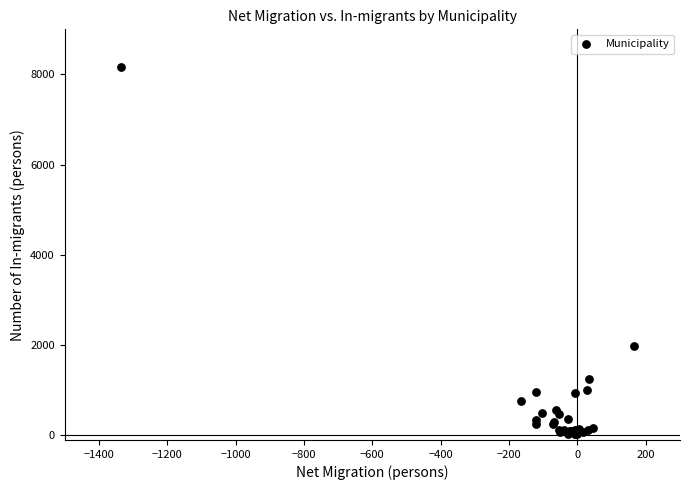

What Y value in the scatter plot is closest to 4090?

1992